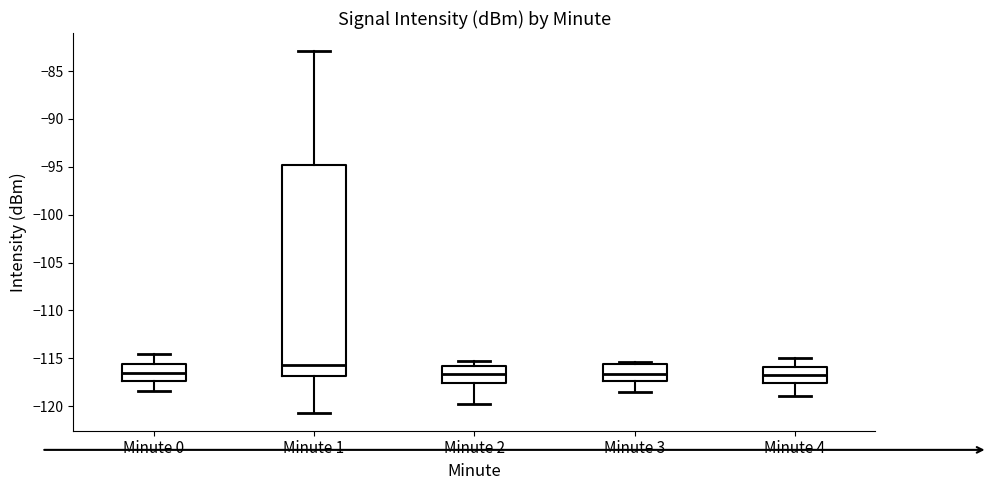

Reading left to right, read every box against the y-axis: the position of its median line, the range the box covers, and the ends of its whiskers. The values are not printed on the chart, so give them approximately, as read against the axis.

Minute 0: median -116.5, box -117.5 to -115.5, whiskers -118.5 to -114.5
Minute 1: median -115.5, box -117.0 to -95.0, whiskers -120.5 to -83.0
Minute 2: median -116.5, box -117.5 to -116.0, whiskers -120.0 to -115.5
Minute 3: median -116.5, box -117.5 to -115.5, whiskers -118.5 to -115.5 (just above the box's upper edge)
Minute 4: median -116.5, box -117.5 to -116.0, whiskers -119.0 to -115.0